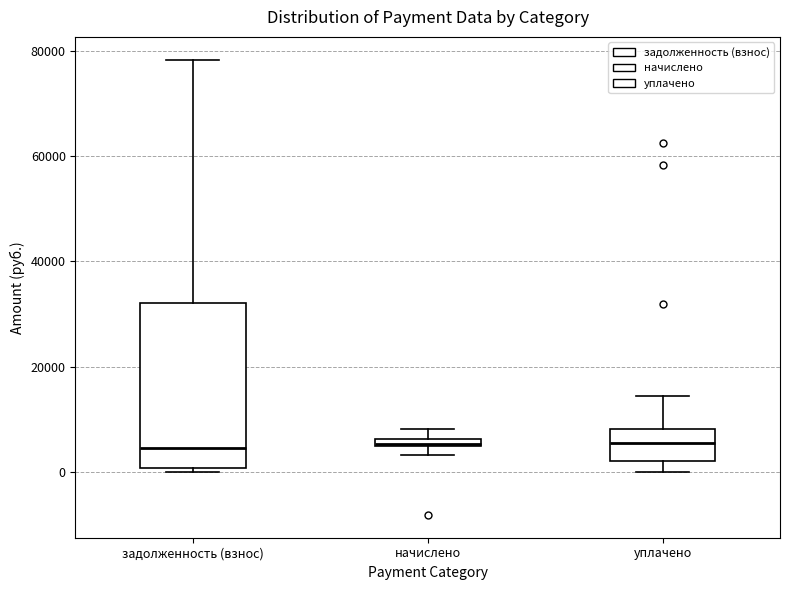

Where is the upper edge of the box for начислено on the y-axis? The values are not printed on the chart, so give them approximately, as read against the axis.

6000